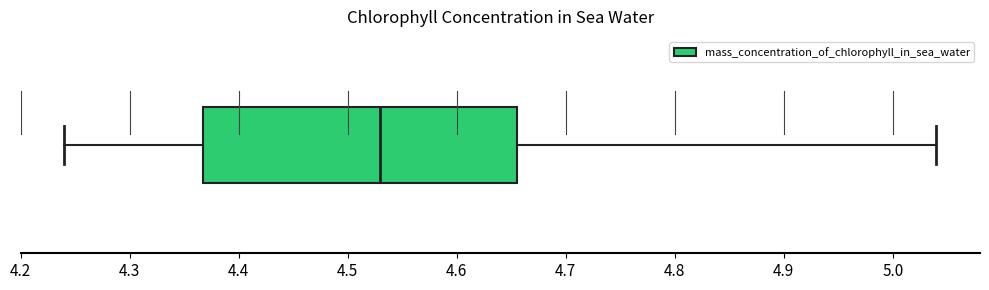

Where does the right whisker of the box end on the x-axis? The values are not printed on the chart, so give them approximately, as read against the axis.

5.04